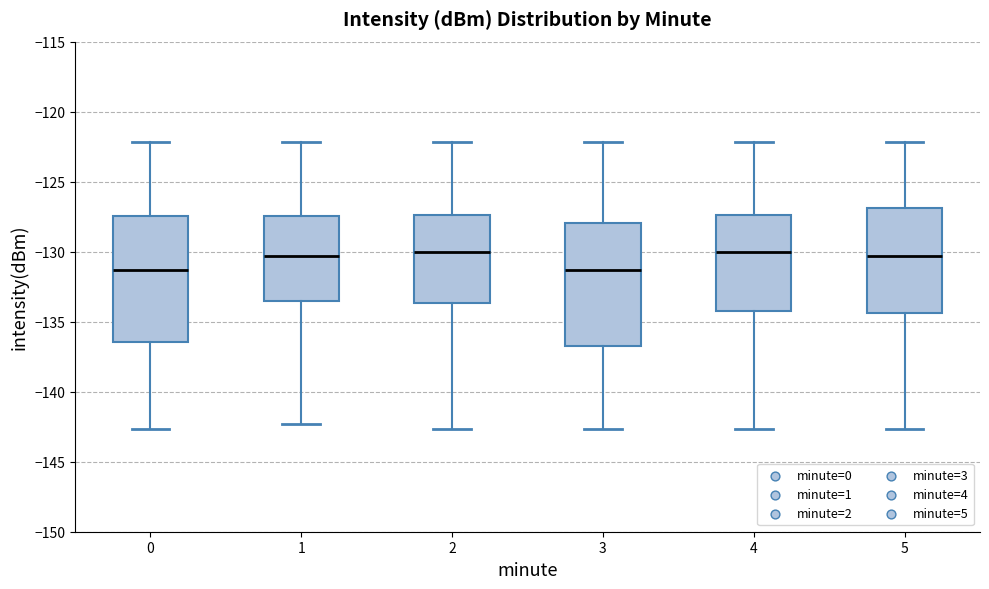

Reading left to right, transcribe this box plot: for each box, give where its median line is, the range the box spans, and where its two whiskers end, as read against the y-axis. The values are not printed on the chart, so give them approximately, as read against the axis.

0: median -131.5, box -136.5 to -127.5, whiskers -142.5 to -122.0
1: median -130.5, box -133.5 to -127.5, whiskers -142.5 to -122.0
2: median -130.0, box -133.5 to -127.5, whiskers -142.5 to -122.0
3: median -131.5, box -136.5 to -128.0, whiskers -142.5 to -122.0
4: median -130.0, box -134.0 to -127.5, whiskers -142.5 to -122.0
5: median -130.5, box -134.5 to -127.0, whiskers -142.5 to -122.0